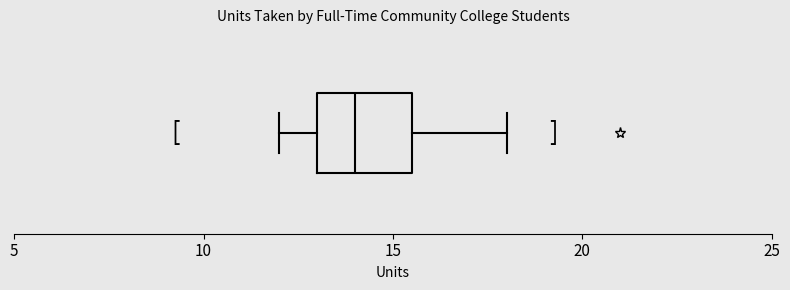

Where is the left edge of the box on the x-axis? The values are not printed on the chart, so give them approximately, as read against the axis.

13.0